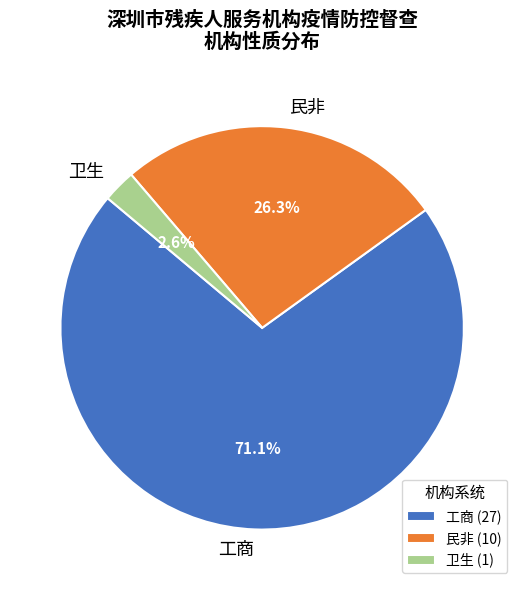

Is there a majority slice in this chart?

Yes